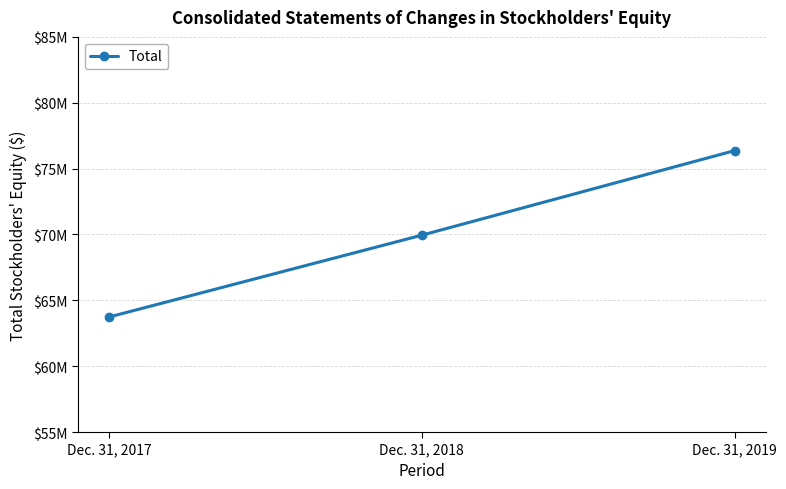

Does the chart have visible grid lines?

Yes